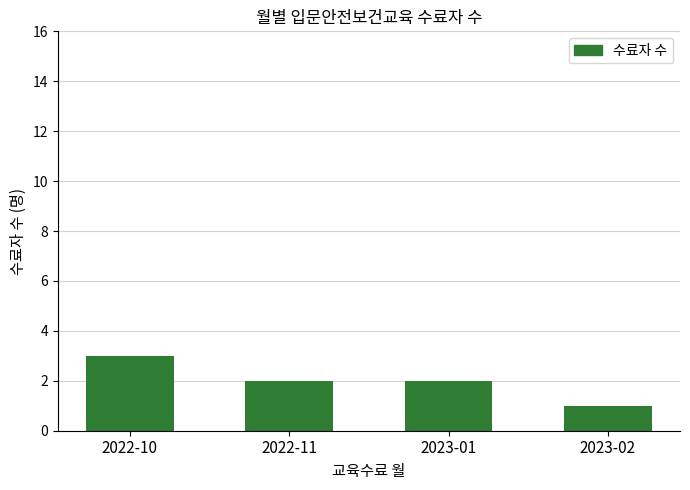

Reading left to right, transcribe all the data shown in this chart.

2022-10=3	2022-11=2	2023-01=2	2023-02=1